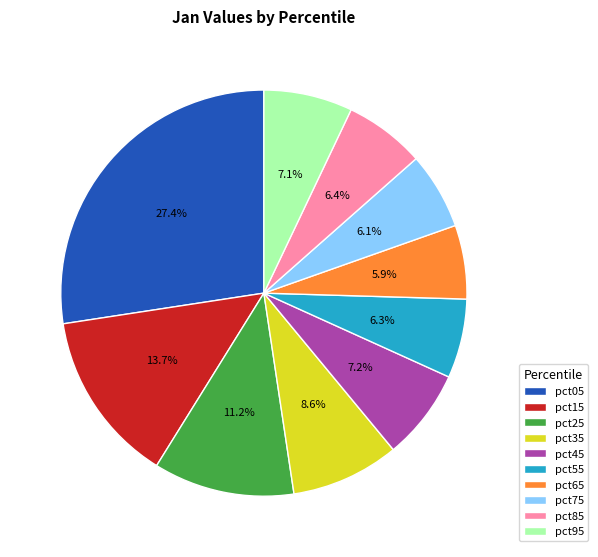

Is it true that pct55 is 6% of the pie?

True